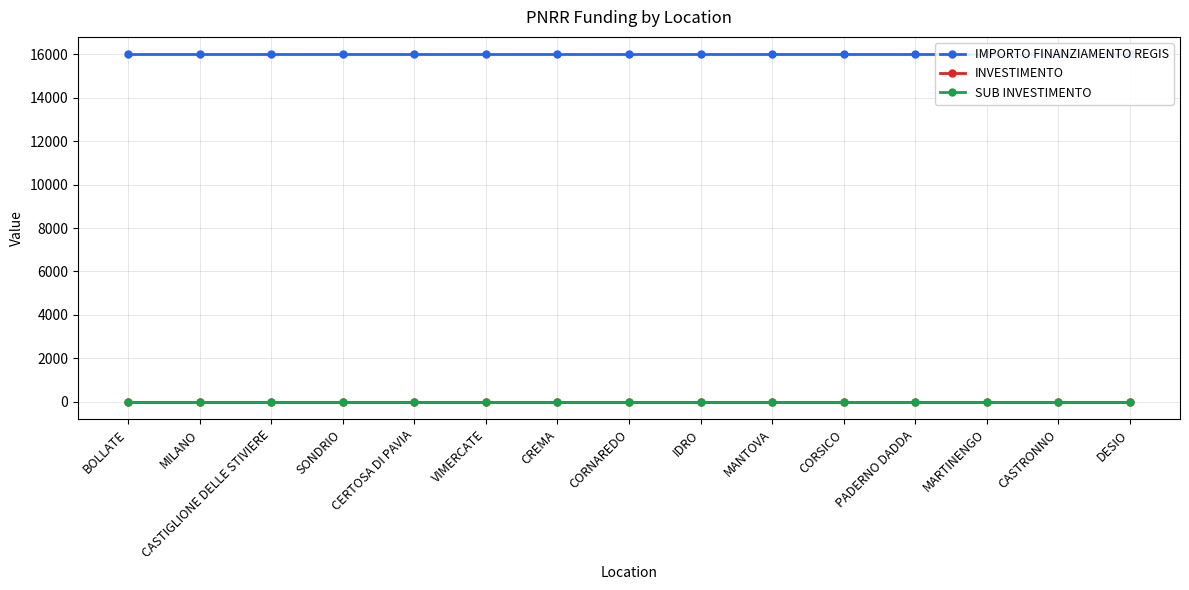

At CORNAREDO, list the series in order from smallest to largest.

INVESTIMENTO, SUB INVESTIMENTO, IMPORTO FINANZIAMENTO REGIS